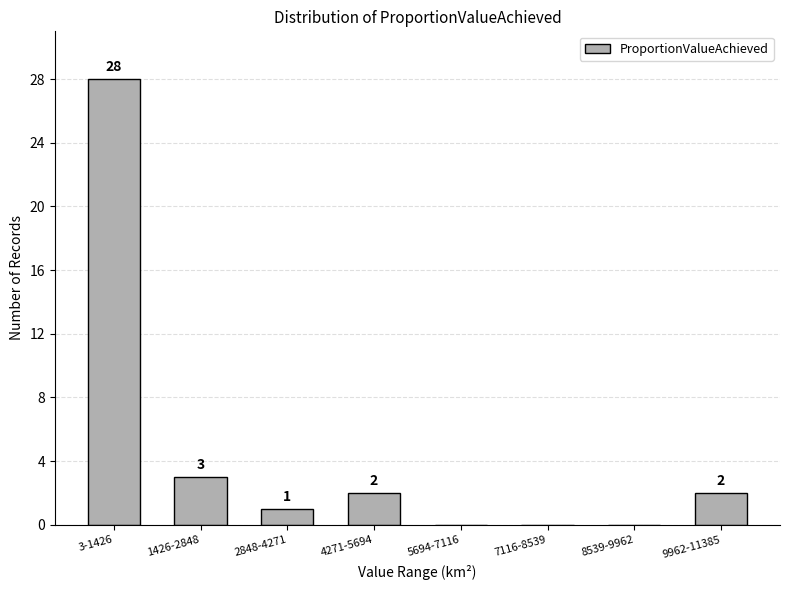

Reading left to right, list all the values displayed in this chart.

3-1426=28	1426-2848=3	2848-4271=1	4271-5694=2	5694-7116=0	7116-8539=0	8539-9962=0	9962-11385=2